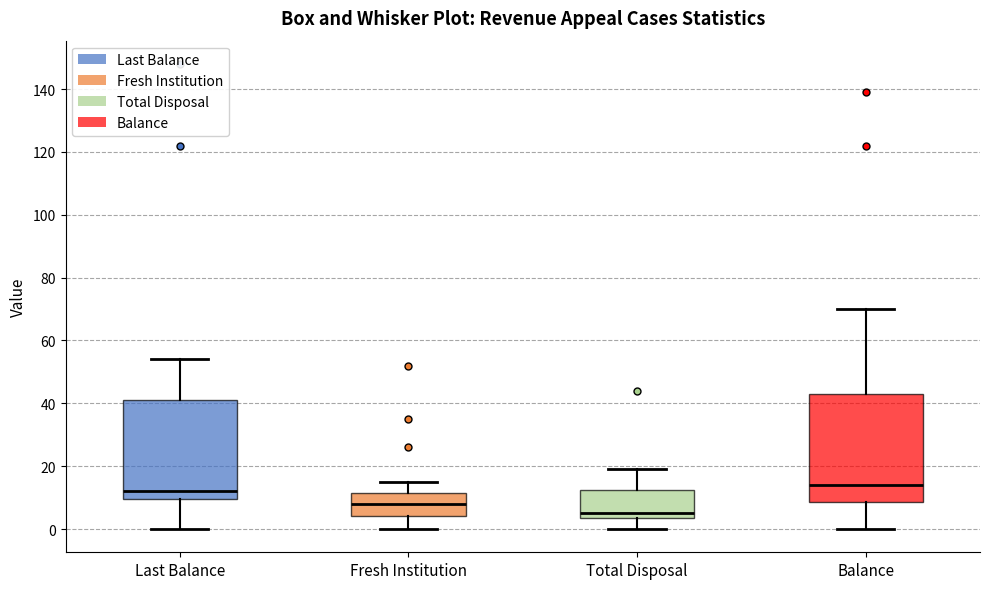

Where does the upper whisker of the box for Last Balance end on the y-axis? The values are not printed on the chart, so give them approximately, as read against the axis.

54